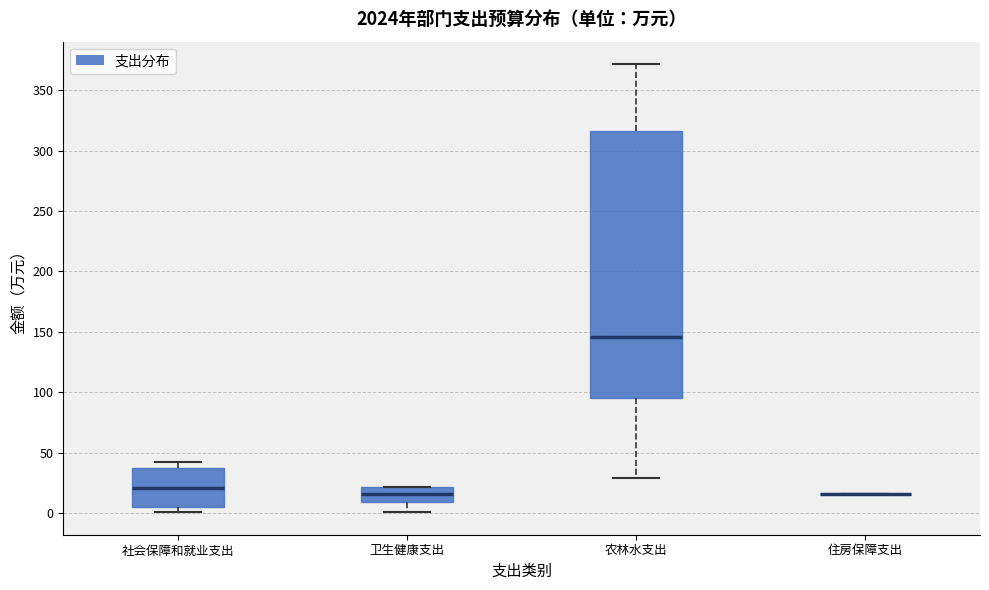

Reading left to right, read every box against the y-axis: the position of its median line, the range the box covers, and the ends of its whiskers. The values are not printed on the chart, so give them approximately, as read against the axis.

社会保障和就业支出: median 20, box 5 to 35, whiskers 0 to 45
卫生健康支出: median 15, box 10 to 20, whiskers 0 to 20
农林水支出: median 145, box 95 to 315, whiskers 30 to 370
住房保障支出: box collapsed to a line at 15, whiskers 15 to 15